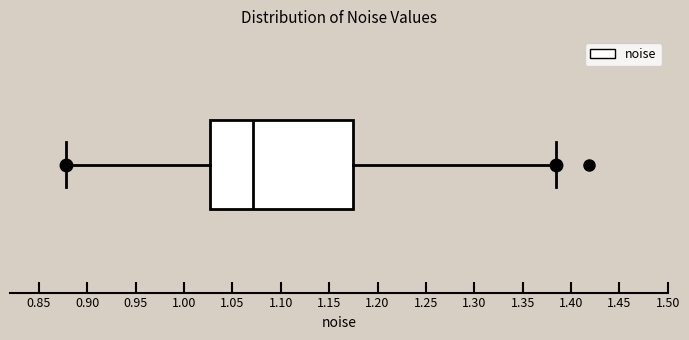

Read this box plot against the x-axis: the position of the median line, the range covered by the box, and the ends of both whiskers. The values are not printed on the chart, so give them approximately, as read against the axis.

median 1.070, box 1.025 to 1.175, whiskers 0.880 to 1.385